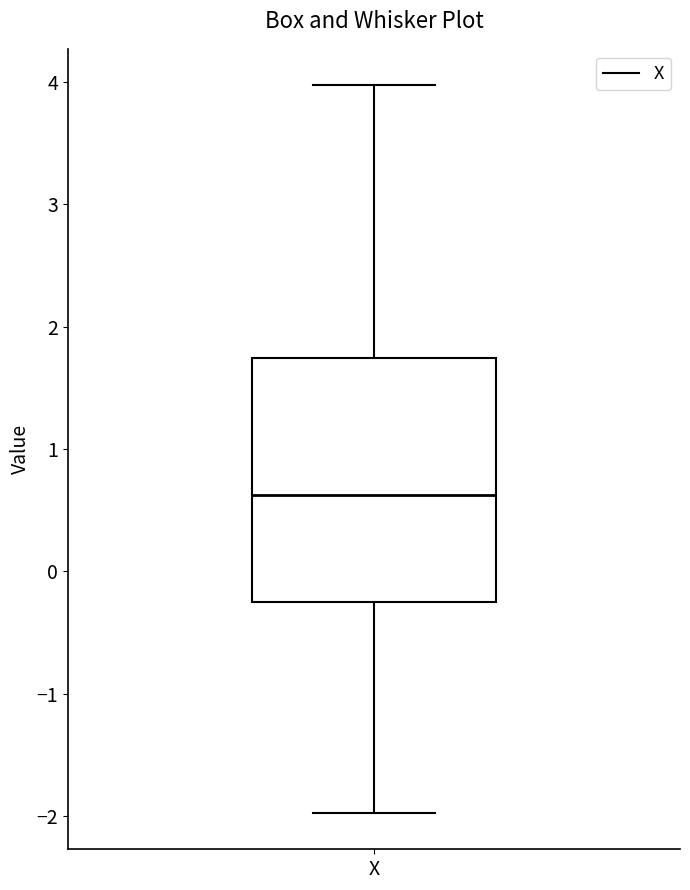

Read this box plot against the y-axis: the position of the median line, the range covered by the box, and the ends of both whiskers. The values are not printed on the chart, so give them approximately, as read against the axis.

median 0.6, box -0.3 to 1.7, whiskers -2.0 to 4.0